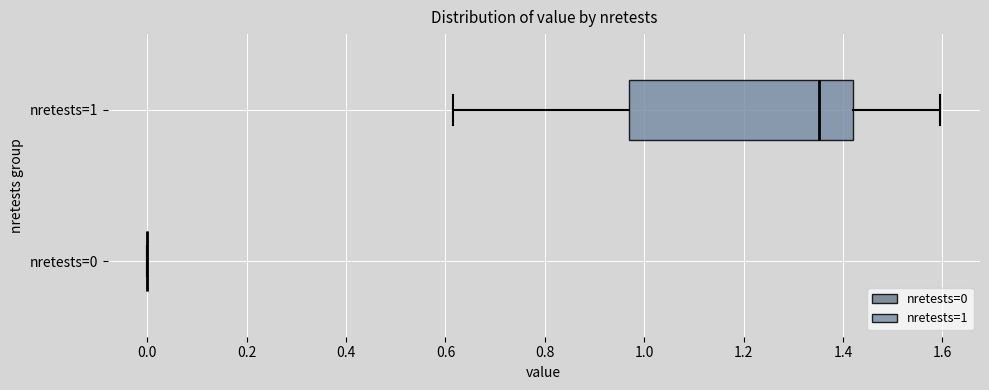

Reading bottom to top, read every box against the x-axis: the position of its median line, the range the box covers, and the ends of its whiskers. The values are not printed on the chart, so give them approximately, as read against the axis.

nretests=0: box collapsed to a line at 0.00, whiskers 0.00 to 0.00
nretests=1: median 1.36, box 0.96 to 1.42, whiskers 0.62 to 1.60